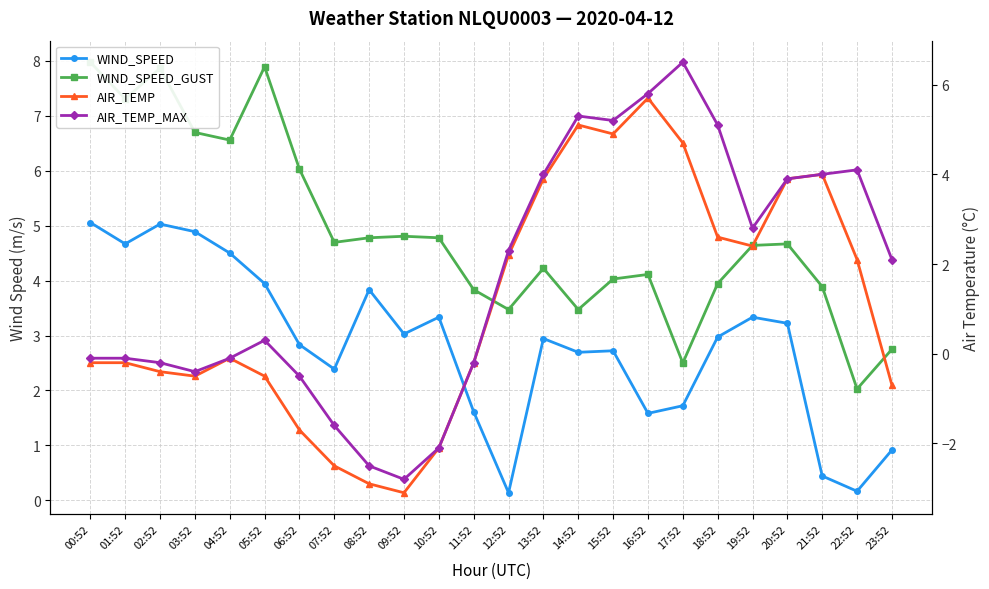

How many distinct data groups are displayed?

4